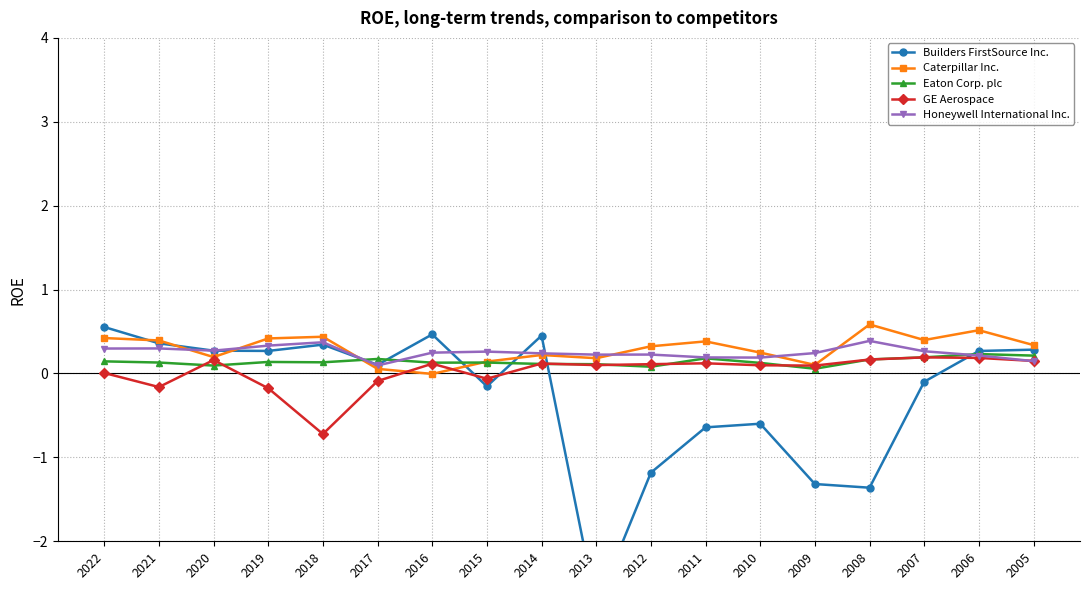

Is the value of Eaton Corp. plc at 2018 greater than the value of GE Aerospace at 2016?

Yes